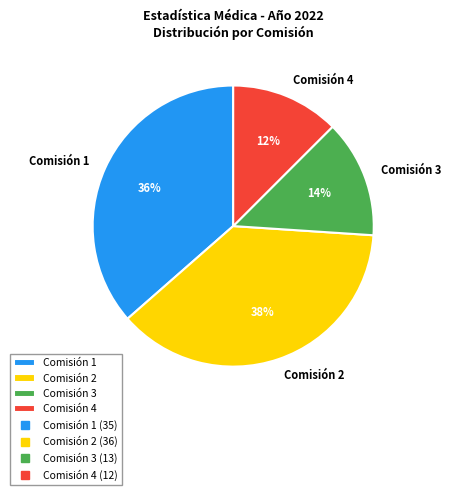

Is it true that Comisión 2 is 38% of the pie?

True